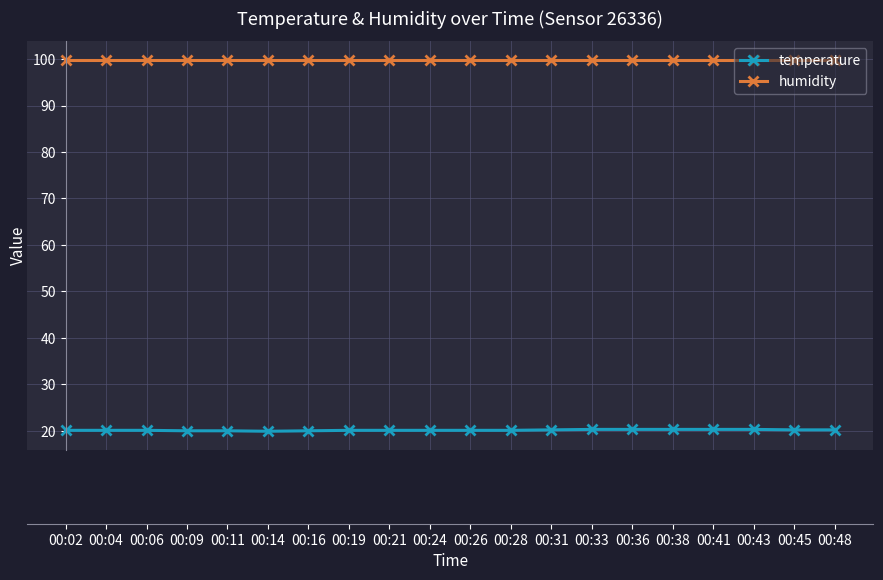

Is the value of temperature at 00:26 greater than the value of humidity at 00:02?

No